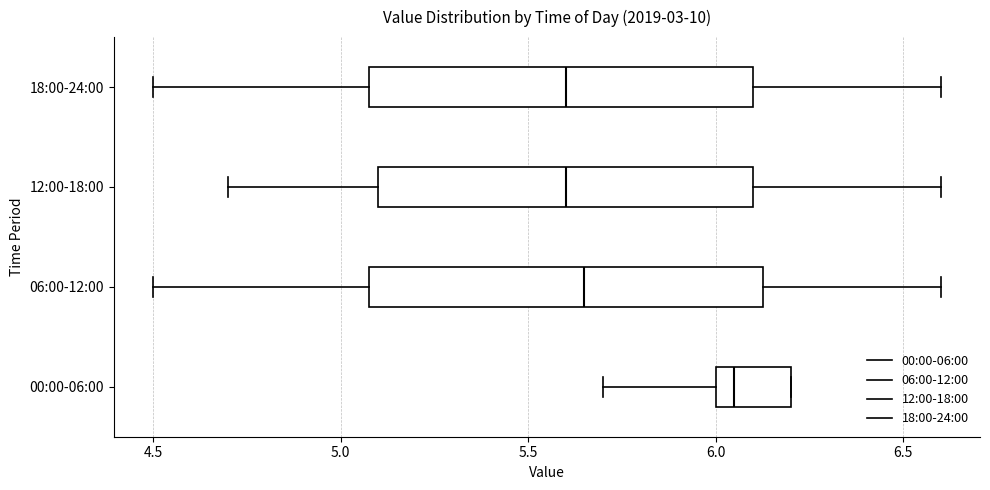

Reading bottom to top, read every box against the x-axis: the position of its median line, the range the box covers, and the ends of its whiskers. The values are not printed on the chart, so give them approximately, as read against the axis.

00:00-06:00: median 6.05, box 6.00 to 6.20, whiskers 5.70 to 6.20
06:00-12:00: median 5.65, box 5.10 to 6.15, whiskers 4.50 to 6.60
12:00-18:00: median 5.60, box 5.10 to 6.10, whiskers 4.70 to 6.60
18:00-24:00: median 5.60, box 5.10 to 6.10, whiskers 4.50 to 6.60